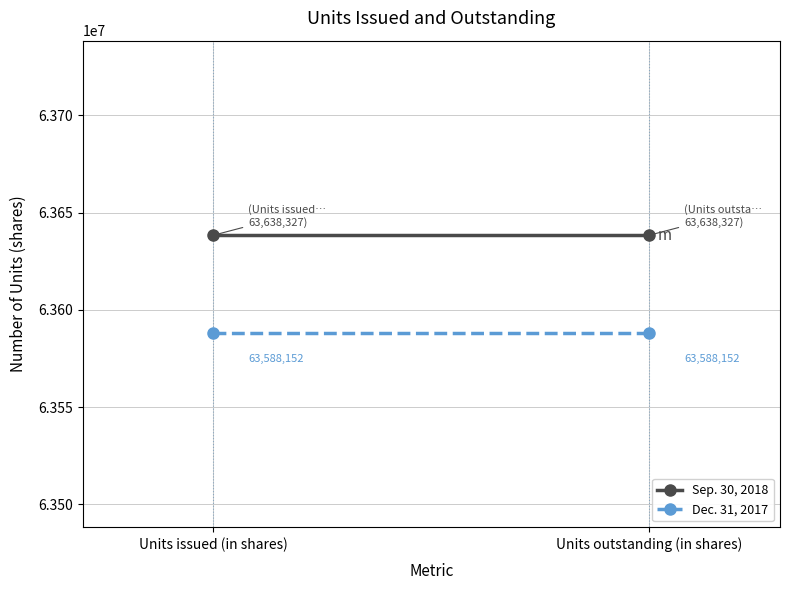

Which has a higher value, Units issued (in shares) or Units outstanding (in shares)?

Units issued (in shares)